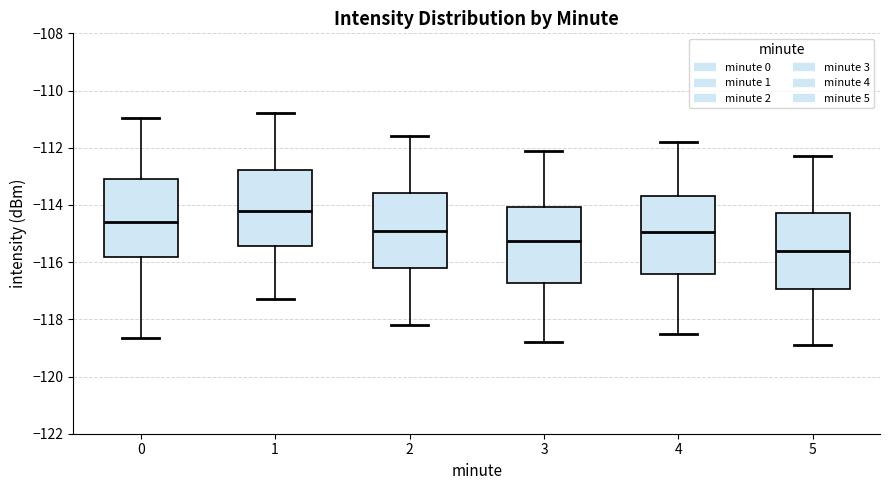

Which box's median line is the highest?

1